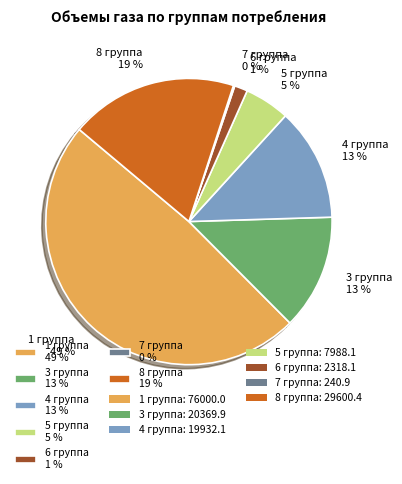

To the nearest percent, what is the average slice percentage?

14%